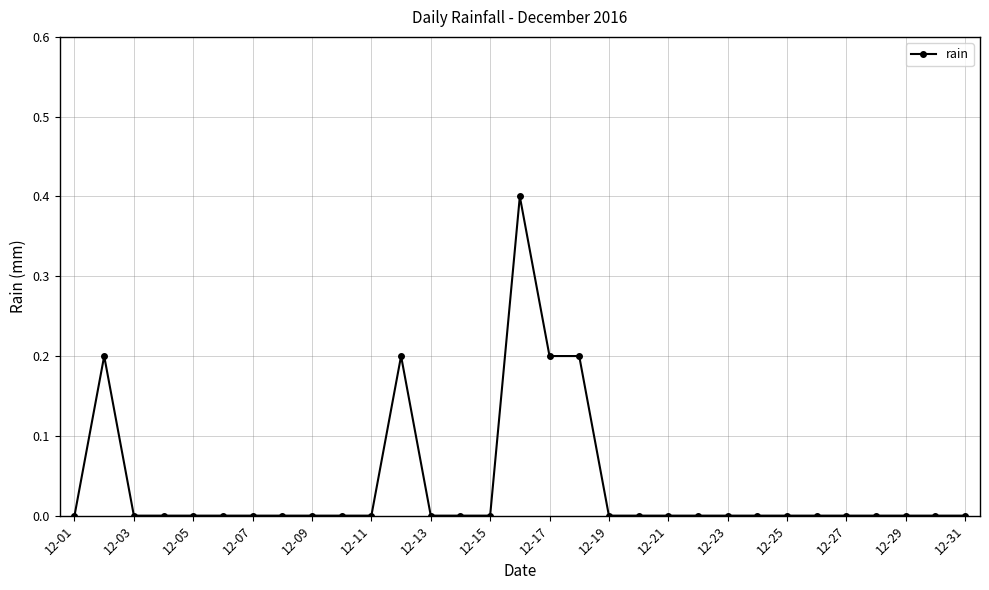

True or false: there are more than 0 points higher than both neighbors.

True